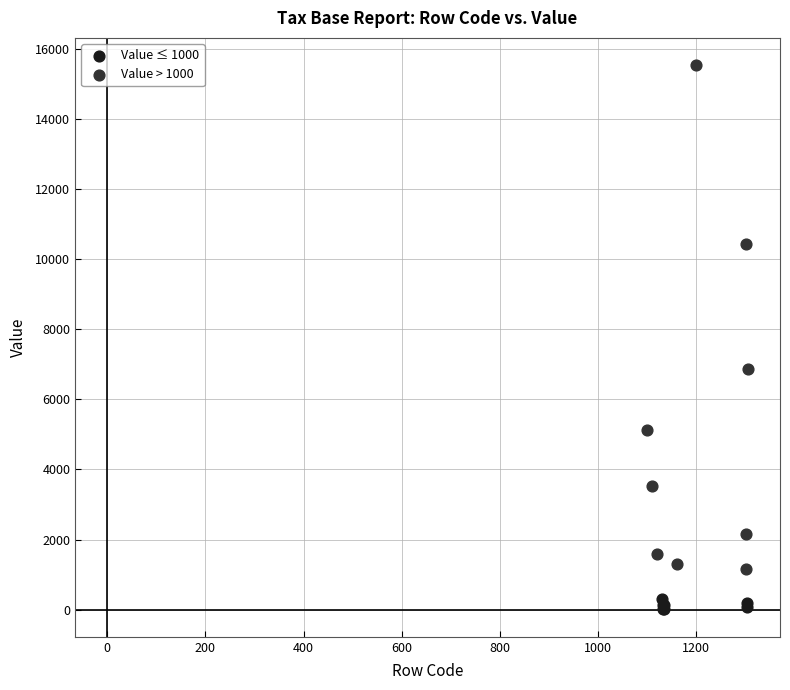

Which series contains the highest Y value?

Value > 1000